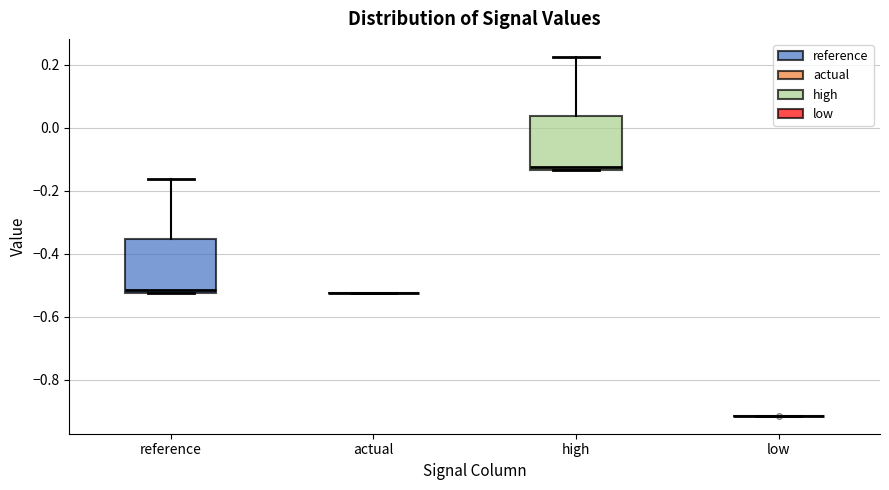

Reading left to right, read every box against the y-axis: the position of its median line, the range the box covers, and the ends of its whiskers. The values are not printed on the chart, so give them approximately, as read against the axis.

reference: median -0.52 (just above the box's lower edge), box -0.52 to -0.36, whiskers -0.52 to -0.16
actual: box collapsed to a line at -0.52, whiskers -0.52 to -0.52
high: median -0.12, box -0.14 to 0.04, whiskers -0.14 to 0.22
low: box collapsed to a line at -0.92, whiskers -0.92 to -0.92